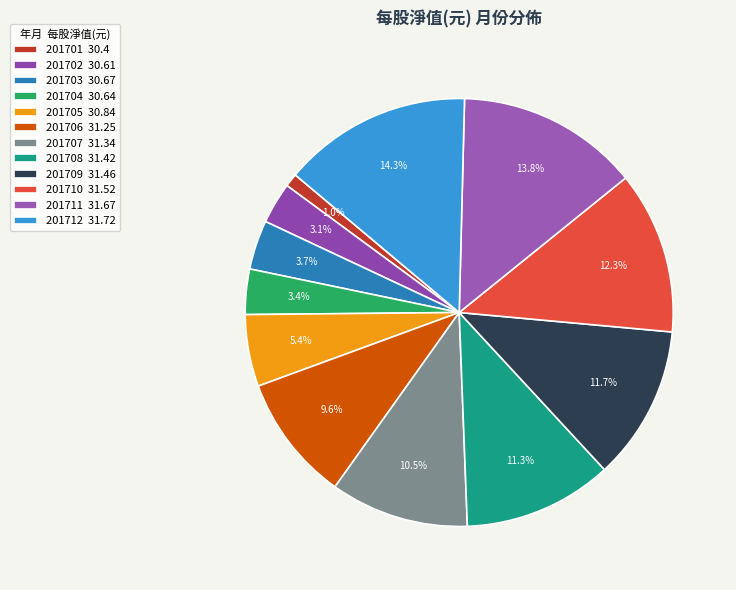

To the nearest percent, what is the combined percentage of 201710 and 201711?

26%